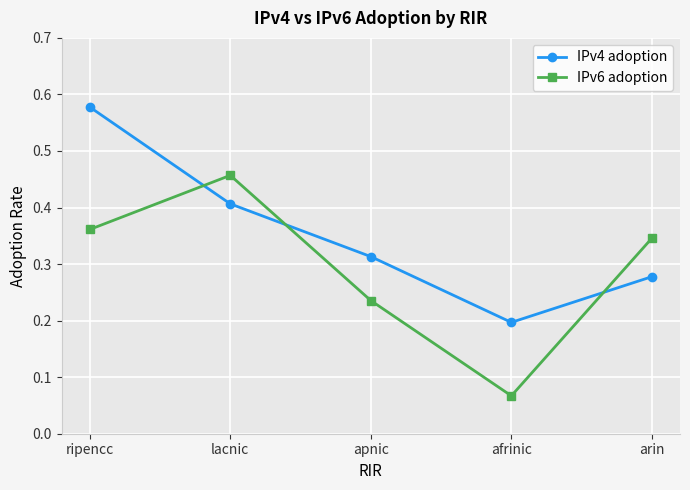

What position from the left is afrinic?

4